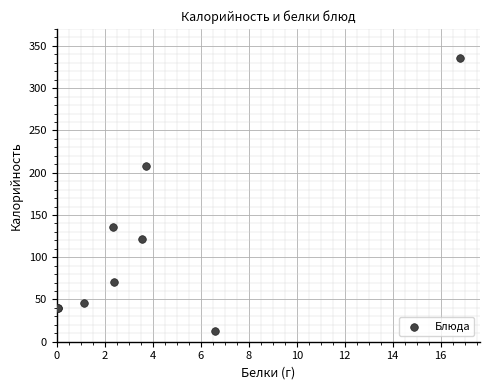

What Y value in the scatter plot is closest to 174?

207.5